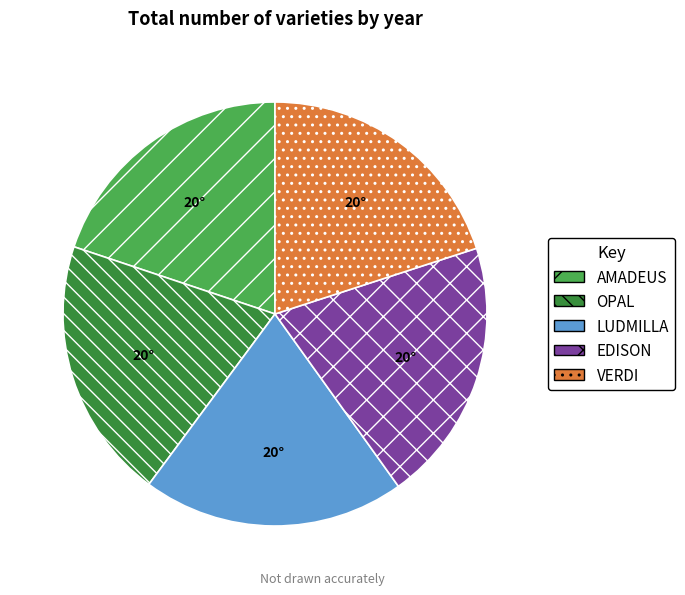

Approximately how many times larger is the value at EDISON compared to AMADEUS?

1.0